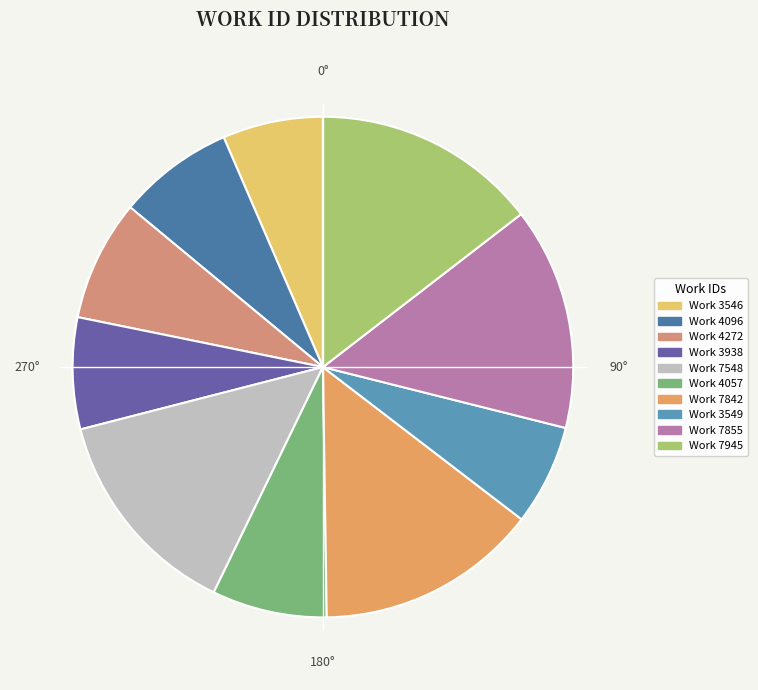

What is the smallest slice in the pie chart?

Work 3546